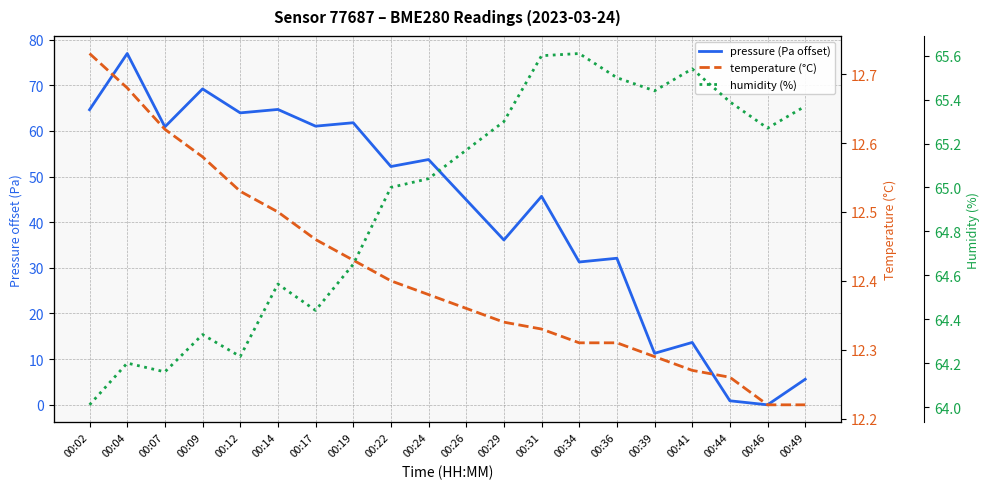

What is the minimum value for humidity (%)?

64.0